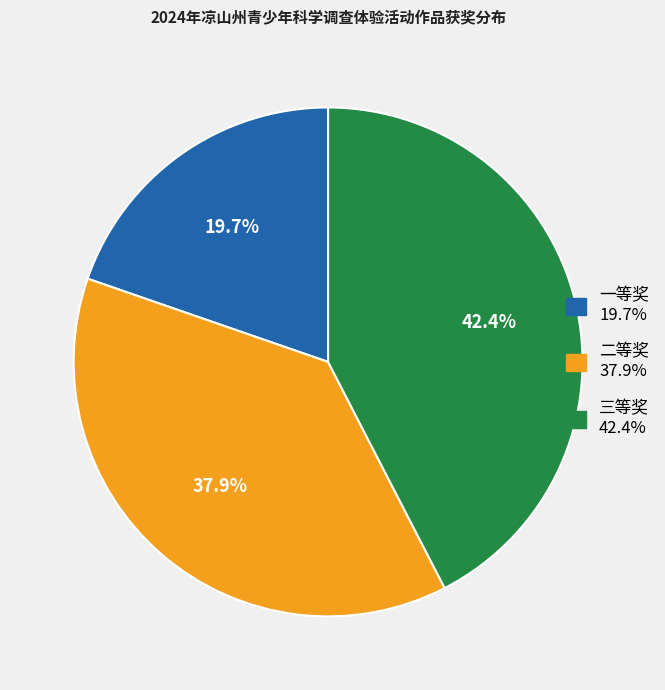

The 一等奖 slice represents 20% of the pie. True or false?

True